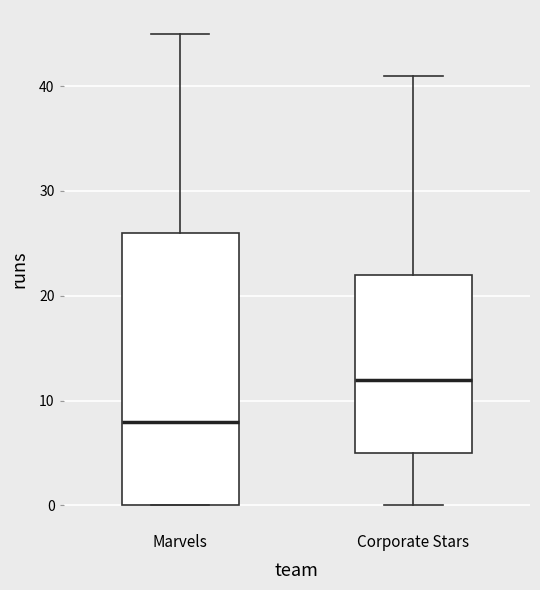

Reading left to right, transcribe this box plot: for each box, give where its median line is, the range the box spans, and where its two whiskers end, as read against the y-axis. The values are not printed on the chart, so give them approximately, as read against the axis.

Marvels: median 8, box 0 to 26, whiskers 0 to 45
Corporate Stars: median 12, box 5 to 22, whiskers 0 to 41